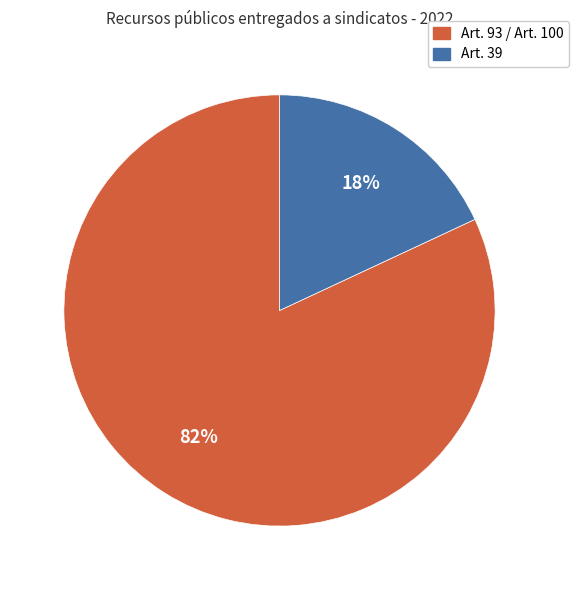

How many segments does this pie chart have?

2